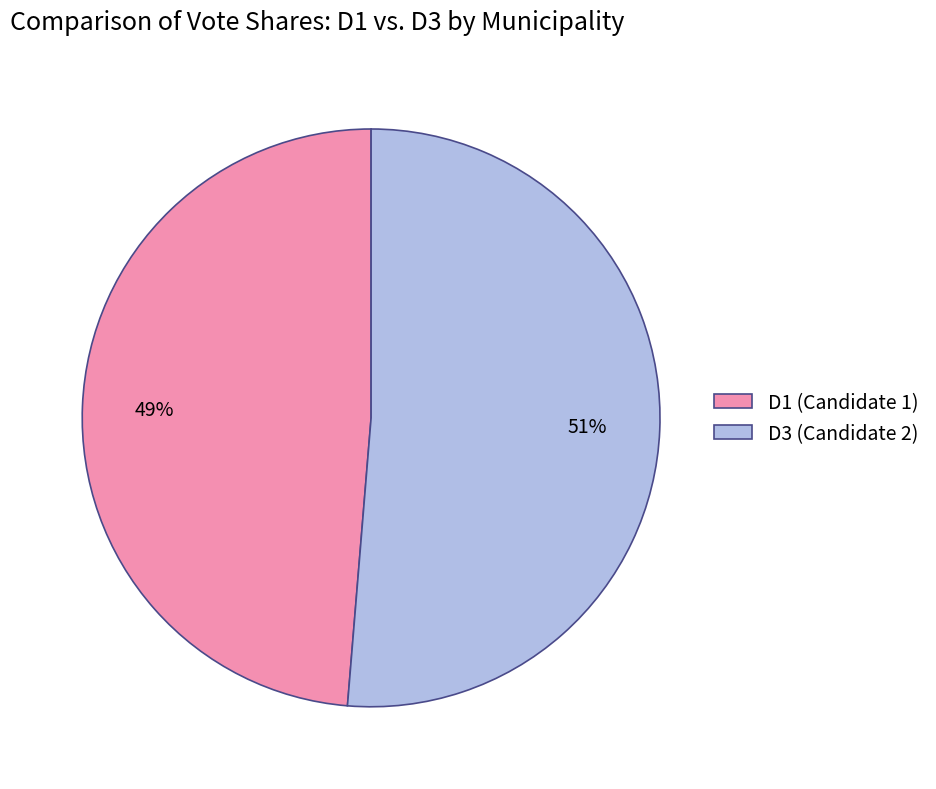

What percentage is the D3 (Candidate 2) slice, to the nearest percent?

51%